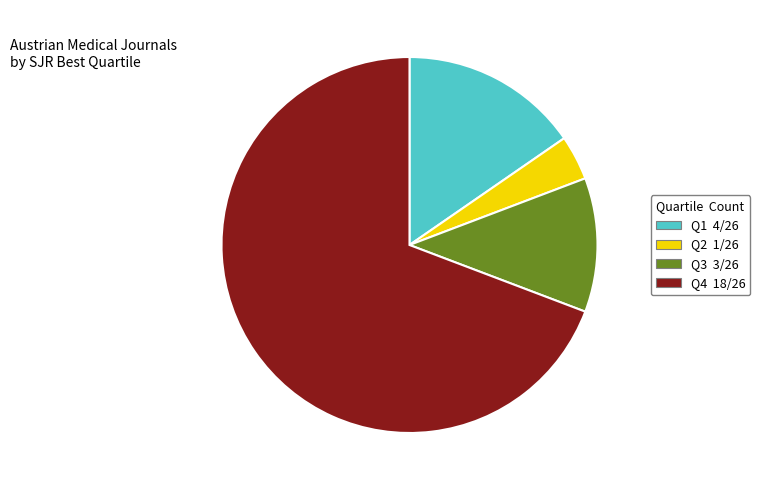

How many slices are in this pie chart?

4